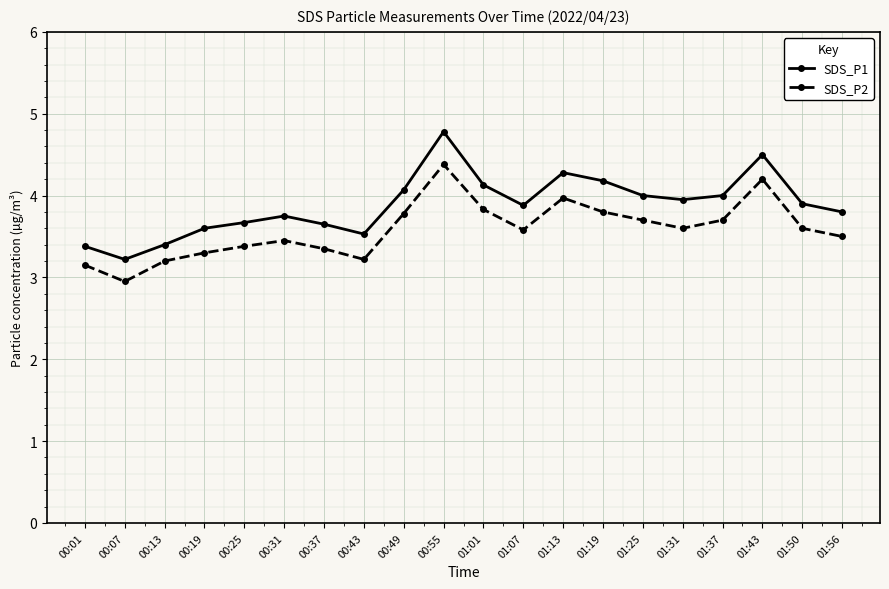

What is the sum of the SDS_P1 values at 00:19 and 00:01?

7.0